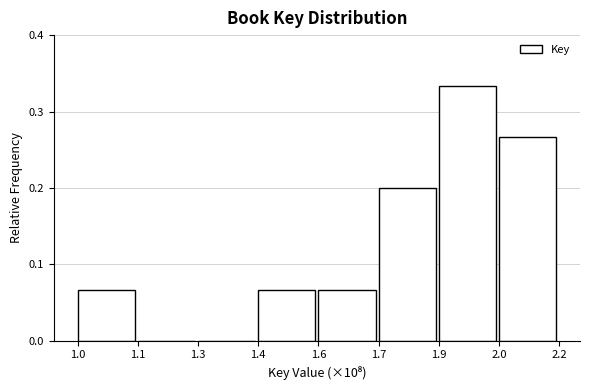

Is it true that the value at 1.1 is -0.2?

False